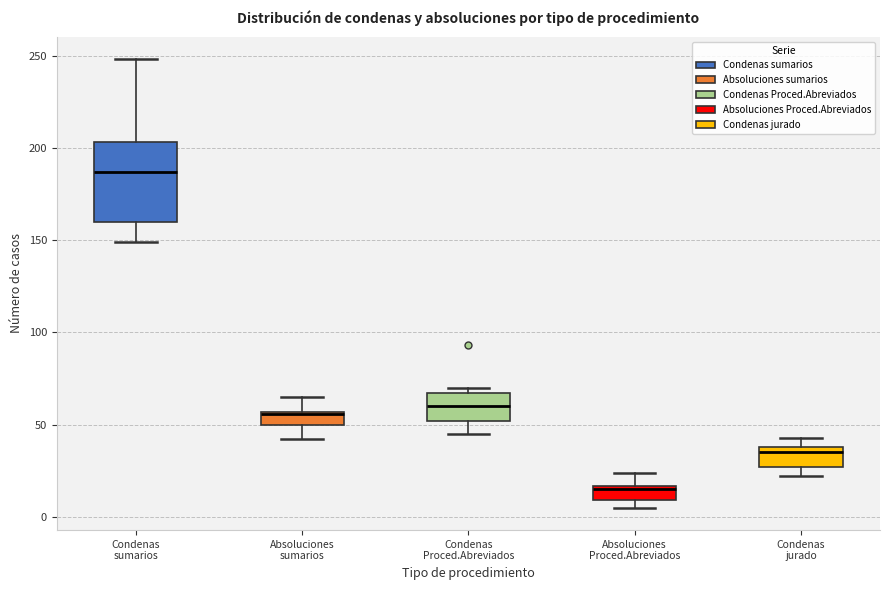

Where is the upper edge of the box for Condenas jurado on the y-axis? The values are not printed on the chart, so give them approximately, as read against the axis.

40